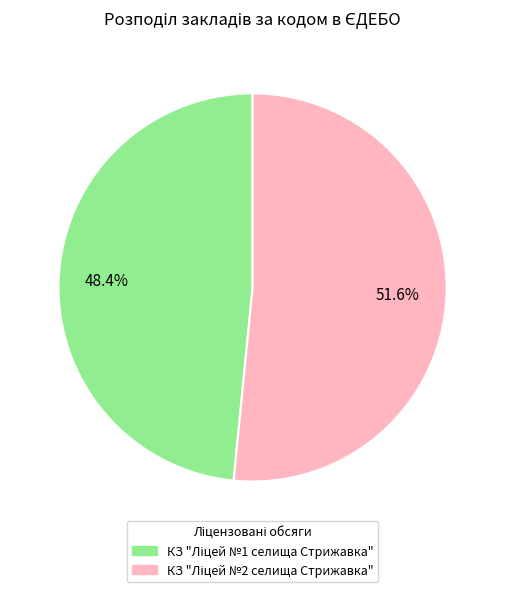

Is there a majority slice in this chart?

Yes